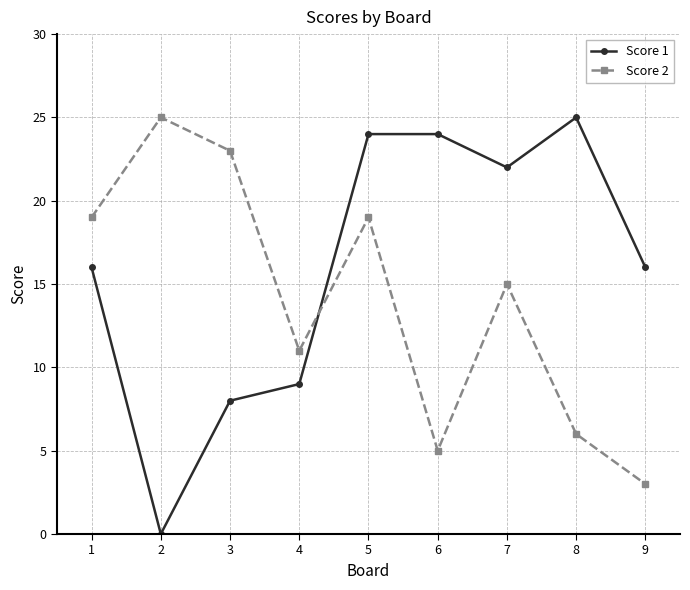

Reading left to right, what are all the values shown in this chart?

Score 1: 1=16	2=0	3=8	4=9	5=24	6=24	7=22	8=25	9=16
Score 2: 1=19	2=25	3=23	4=11	5=19	6=5	7=15	8=6	9=3